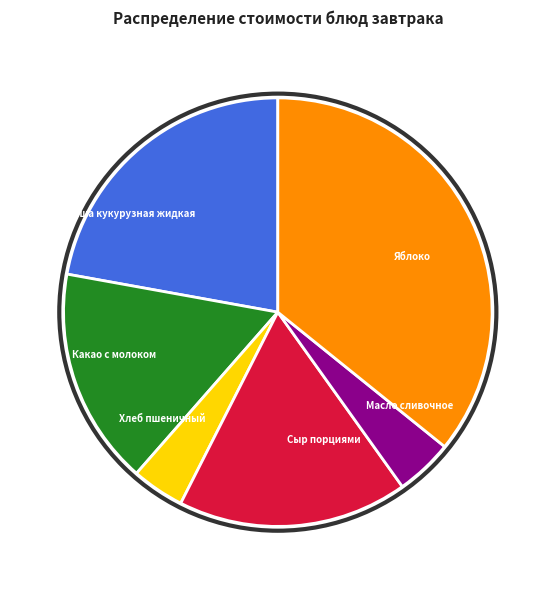

Is the sum of Яблоко and Какао с молоком greater than half?

Yes